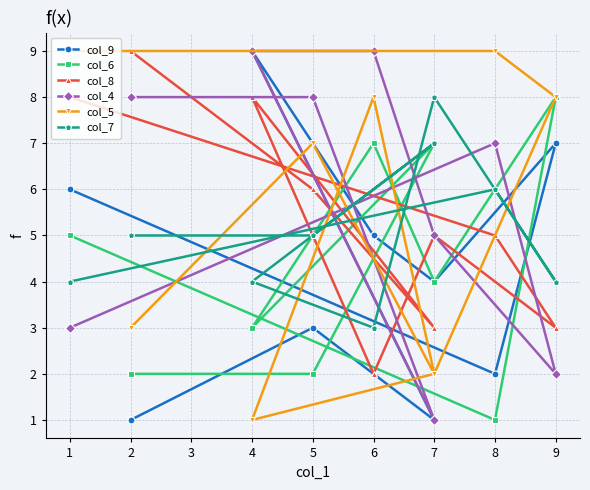

Rank the series by their maximum value, from lowest to highest.

col_6, col_7, col_9, col_8, col_4, col_5